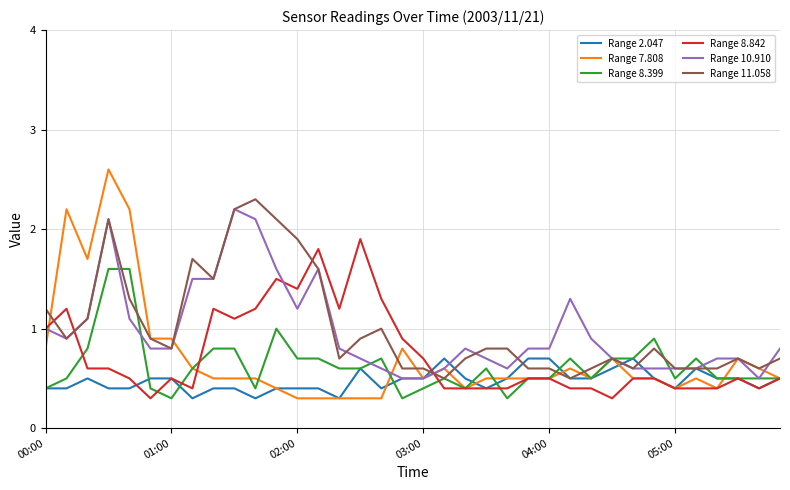

What is the greatest value displayed?

2.6